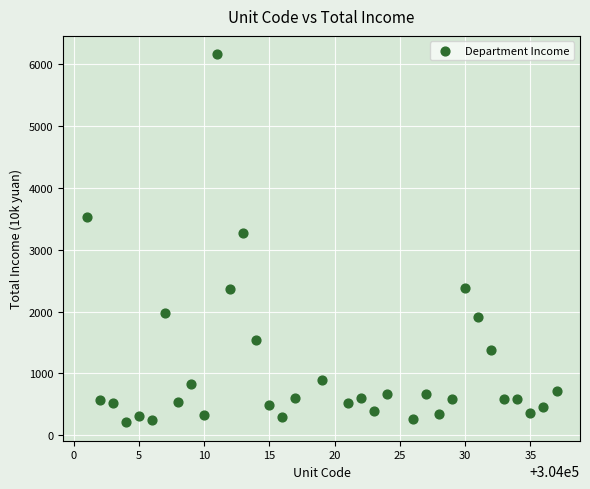

What is the range of X values (max minus min)?

36.0